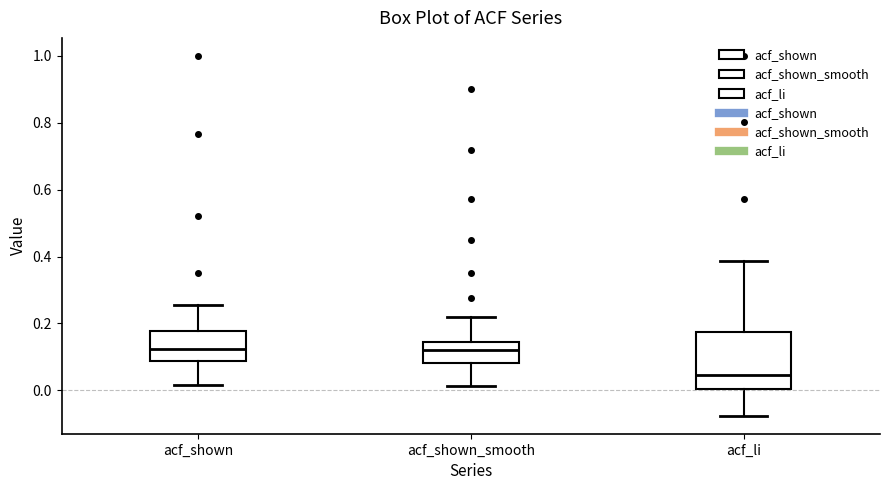

Where does the upper whisker of the box for acf_li end on the y-axis? The values are not printed on the chart, so give them approximately, as read against the axis.

0.38